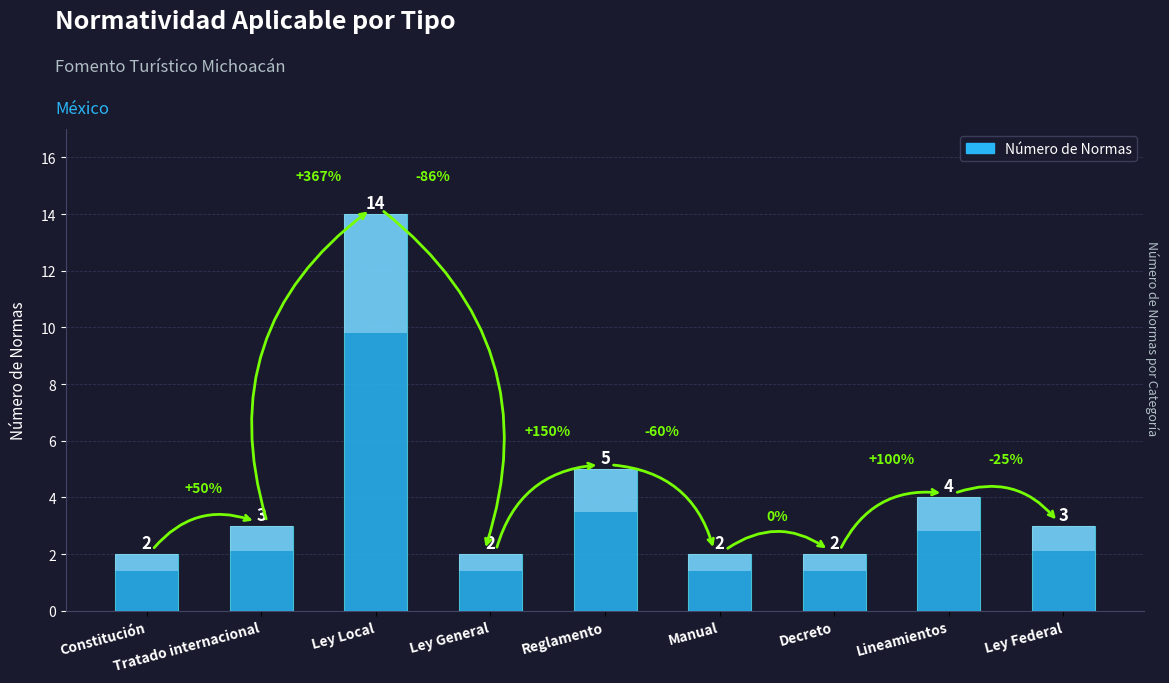

Between Lineamientos and Ley Federal, which is larger?

Lineamientos